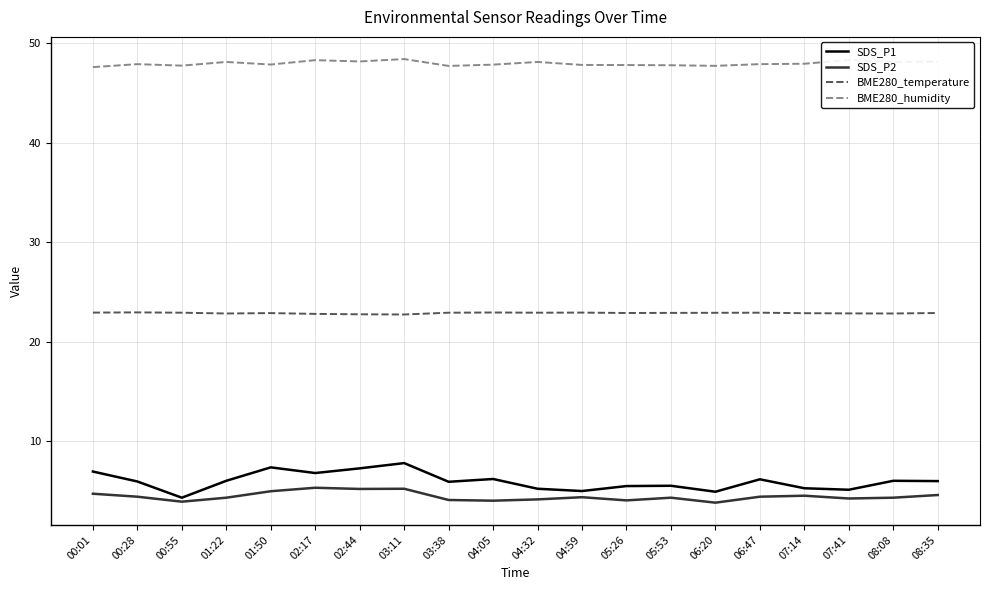

True or false: BME280_temperature and SDS_P1 intersect in this chart.

False